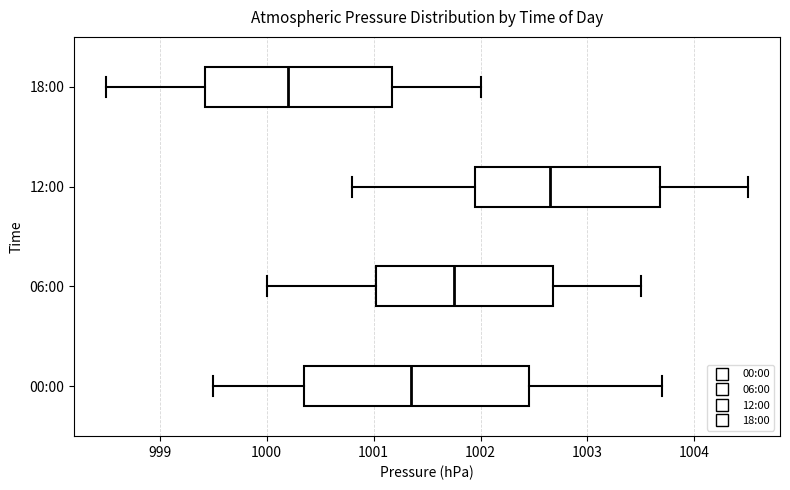

Reading bottom to top, read every box against the x-axis: the position of its median line, the range the box covers, and the ends of its whiskers. The values are not printed on the chart, so give them approximately, as read against the axis.

00:00: median 1001.4, box 1000.4 to 1002.5, whiskers 999.5 to 1003.7
06:00: median 1001.8, box 1001.0 to 1002.7, whiskers 1000.0 to 1003.5
12:00: median 1002.7, box 1002.0 to 1003.7, whiskers 1000.8 to 1004.5
18:00: median 1000.2, box 999.4 to 1001.2, whiskers 998.5 to 1002.0